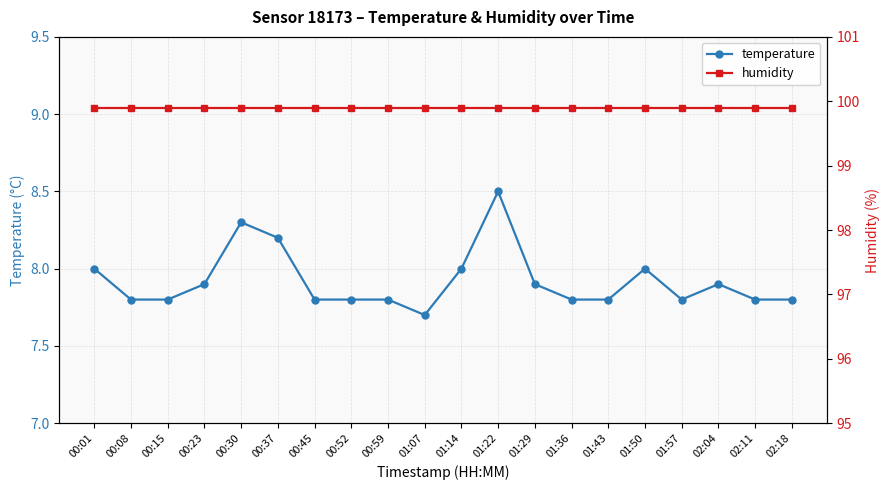

Count the number of data series in this chart.

2